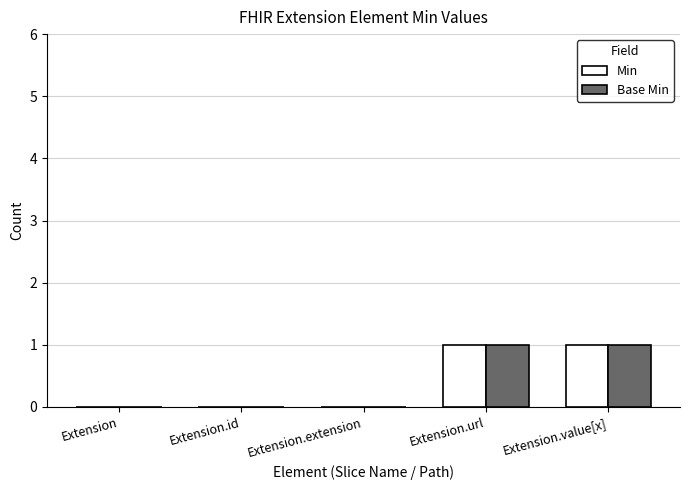

Is it true that Base Min equals 1 at Extension.url?

True